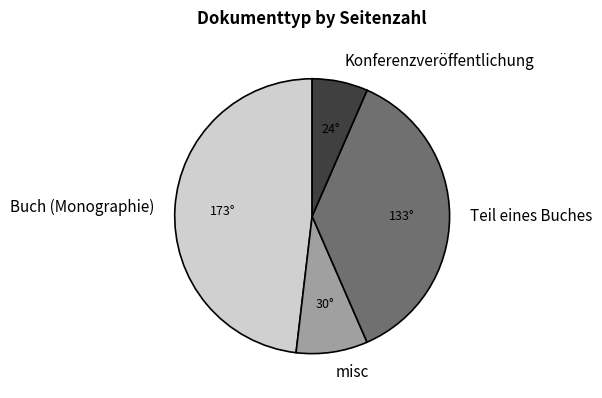

Approximately how many times larger is the value at Konferenzveröffentlichung compared to misc?

0.8